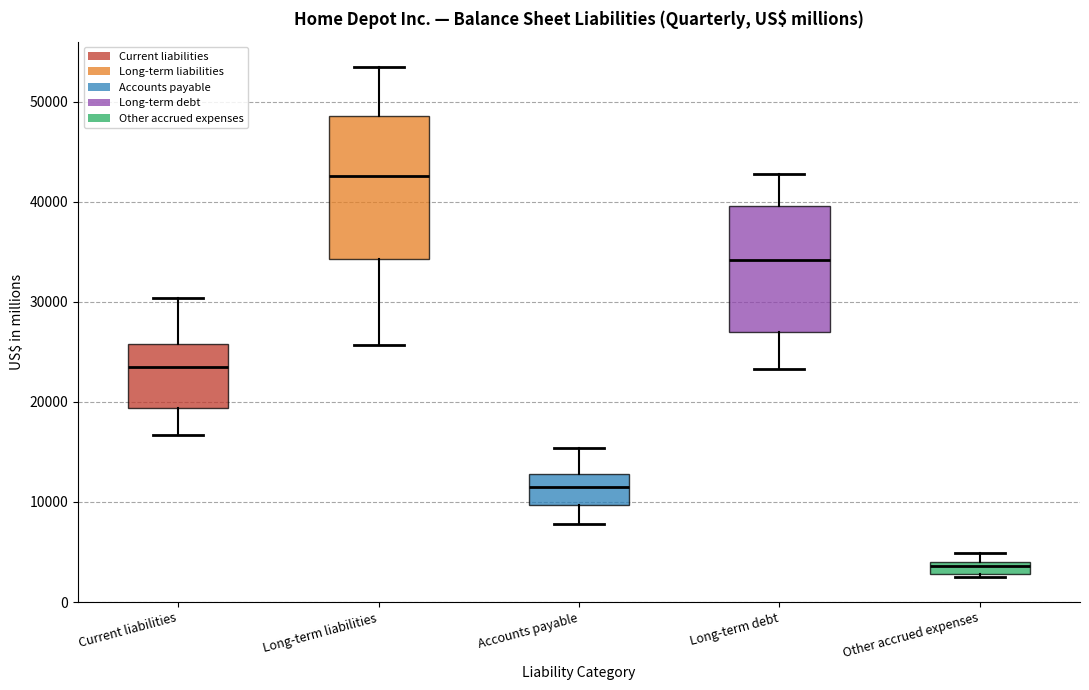

Which box has the lowest median line?

Other accrued expenses